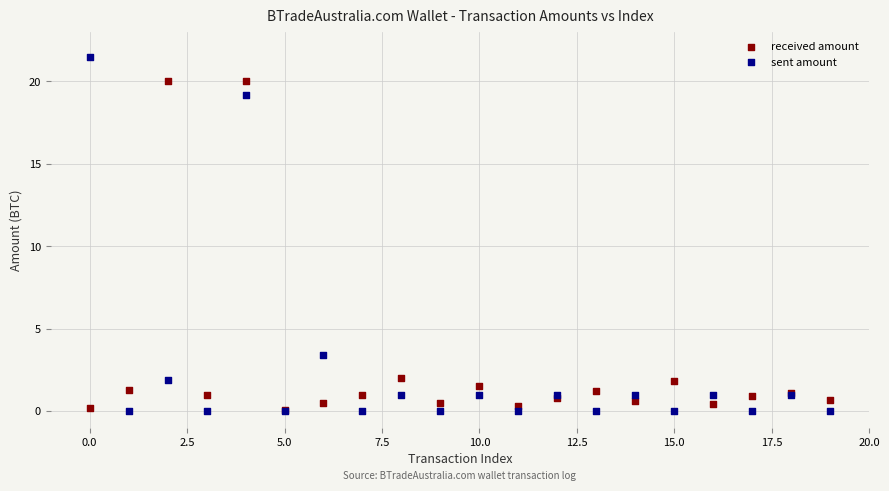

In the received amount series, what Y value is closest to 10?

2.0